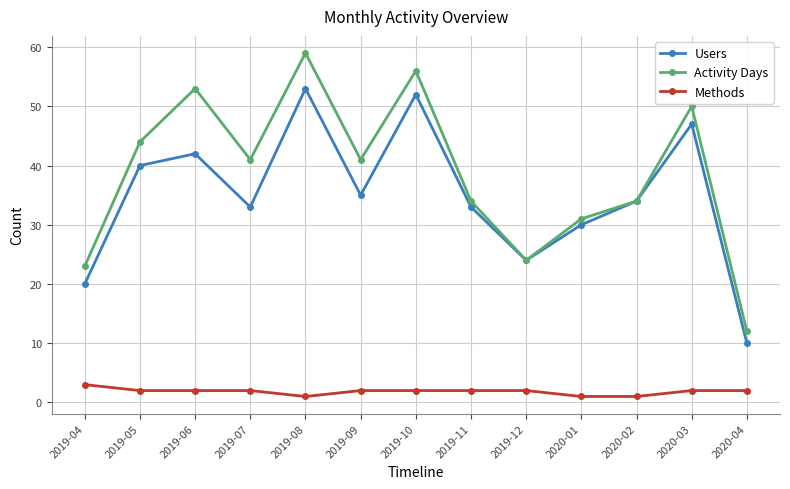

Which series has the largest range (max minus min)?

Activity Days